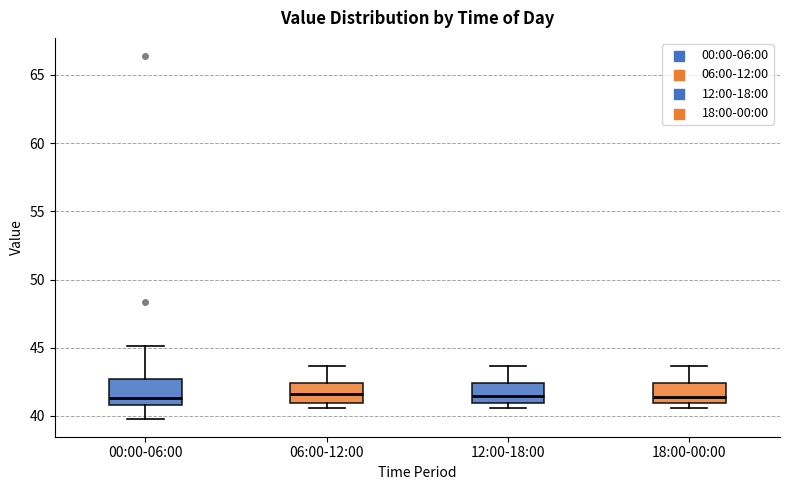

Where does the upper whisker of the box for 12:00-18:00 end on the y-axis? The values are not printed on the chart, so give them approximately, as read against the axis.

43.5